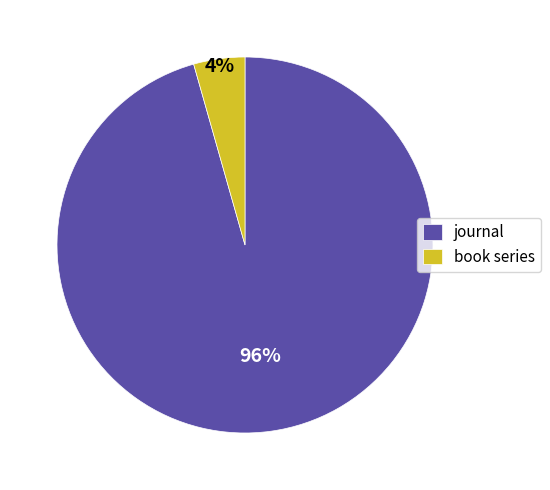

Count the number of slices in the pie.

2